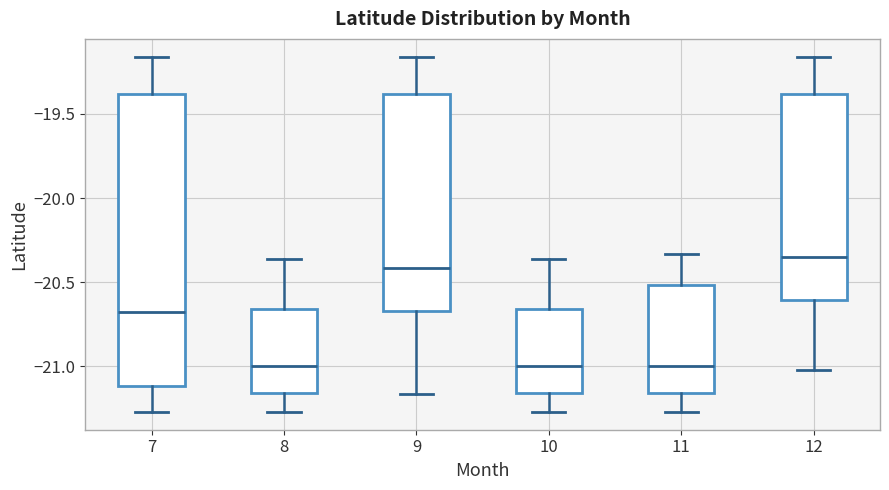

Comparing the boxes themselves (not the whiskers), which one is the tallest?

7